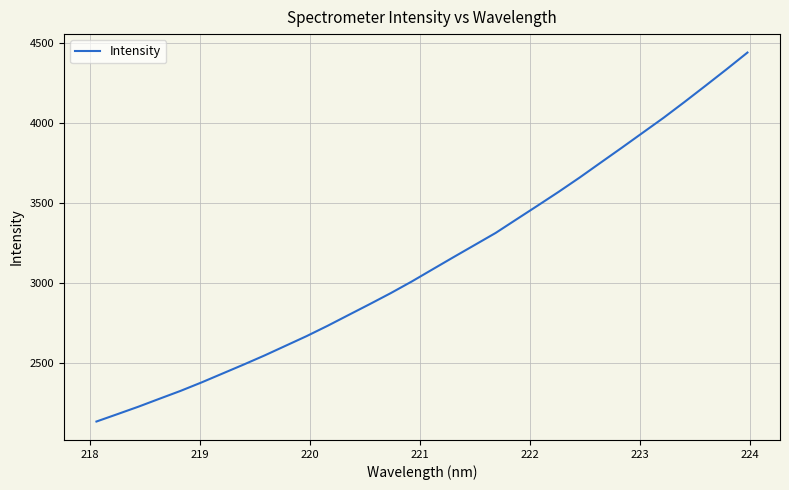

What is the difference between the maximum and minimum values?

2310.2